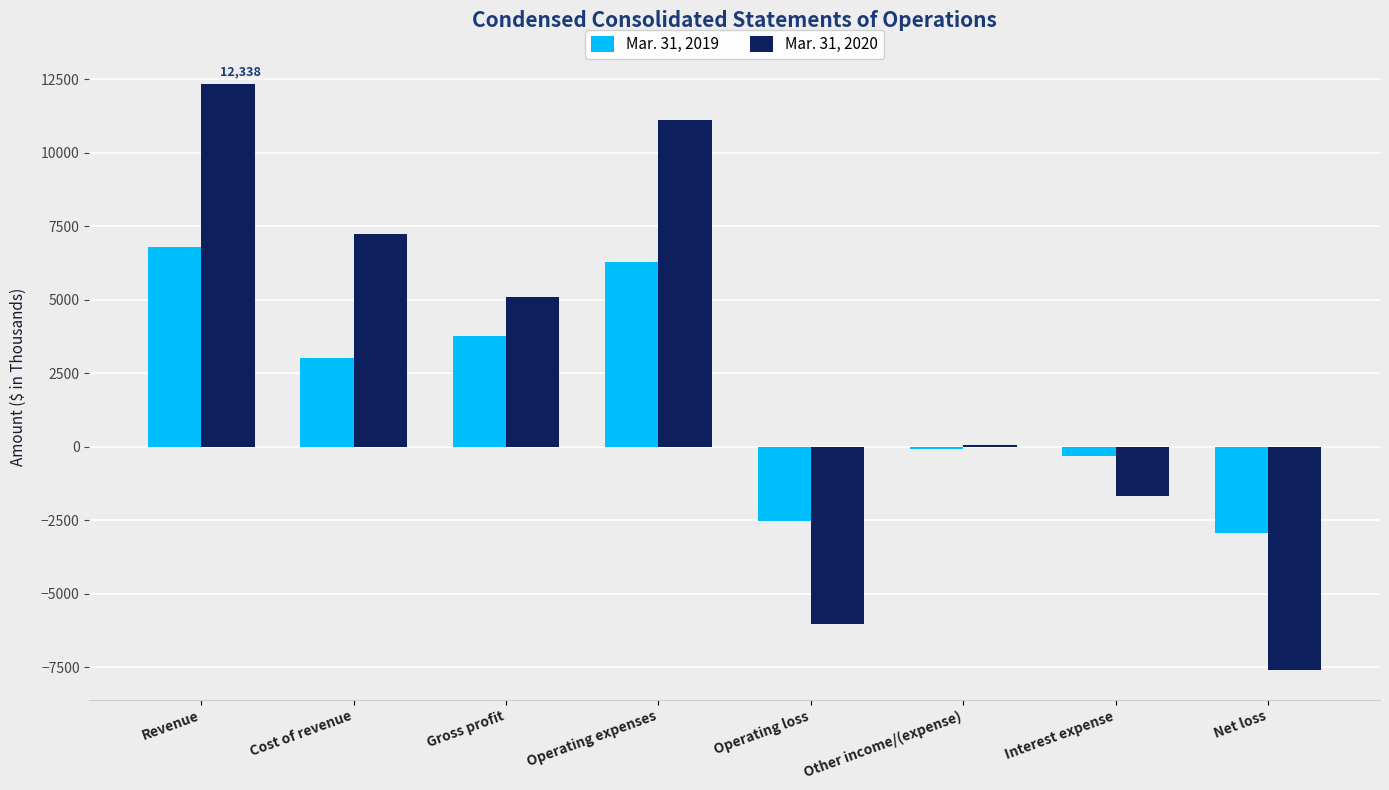

At which category is the sum across all series the highest?

Revenue